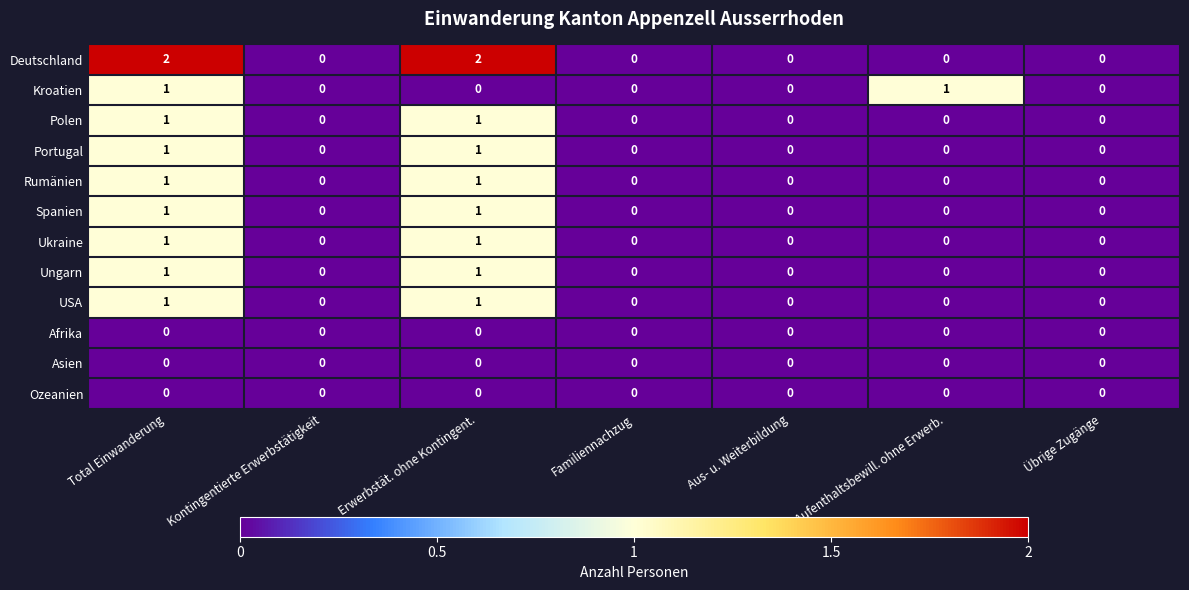

Between Erwerbstät. ohne Kontingent. and Aufenthaltsbewill. ohne Erwerb., which series saw the biggest shift?

Deutschland